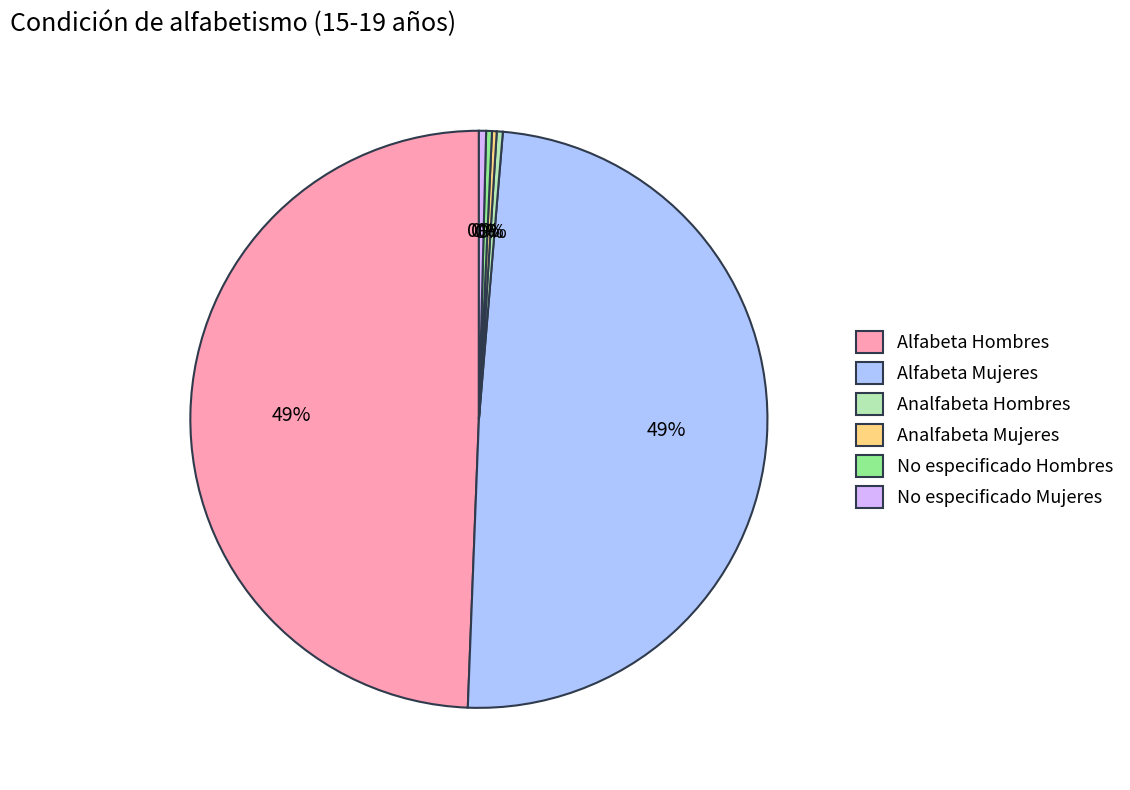

Do No especificado Hombres and No especificado Mujeres together represent more than half of the pie?

No